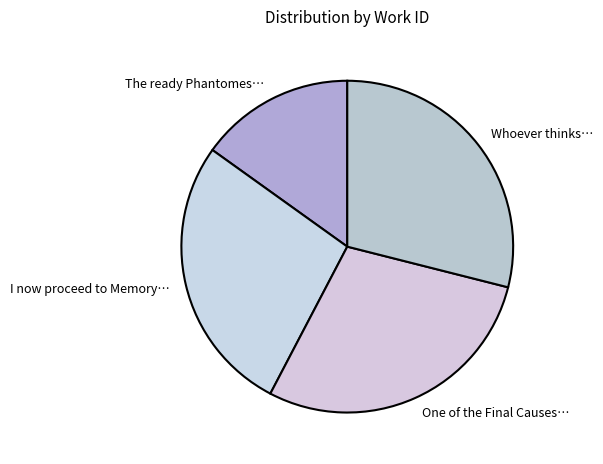

What is the smallest slice in the pie chart?

The ready Phantomes…